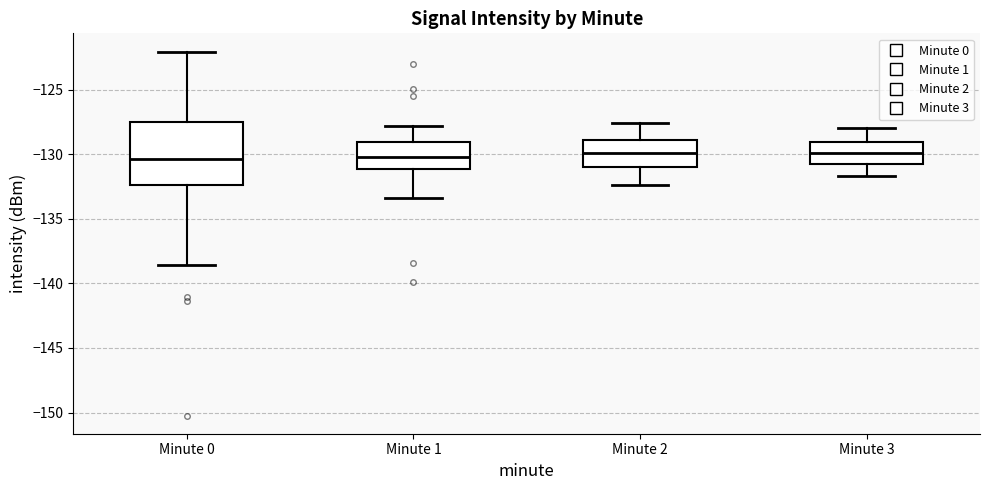

Reading left to right, read every box against the y-axis: the position of its median line, the range the box covers, and the ends of its whiskers. The values are not printed on the chart, so give them approximately, as read against the axis.

Minute 0: median -130.5, box -132.5 to -127.5, whiskers -138.5 to -122.0
Minute 1: median -130.0, box -131.0 to -129.0, whiskers -133.5 to -128.0
Minute 2: median -130.0, box -131.0 to -129.0, whiskers -132.5 to -127.5
Minute 3: median -130.0, box -131.0 to -129.0, whiskers -131.5 to -128.0